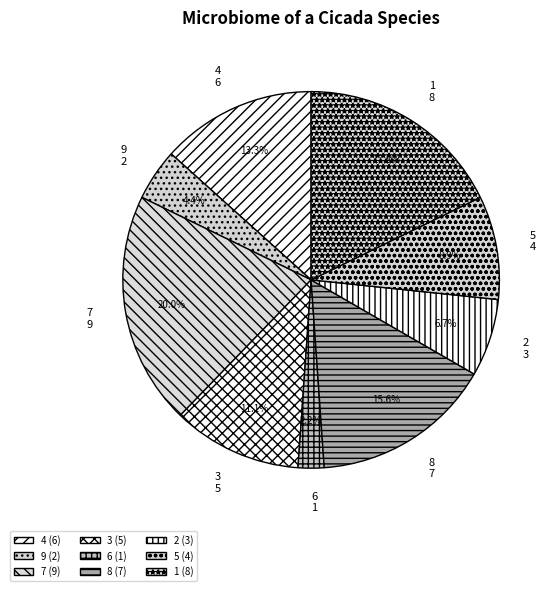

How many slices are in this pie chart?

9